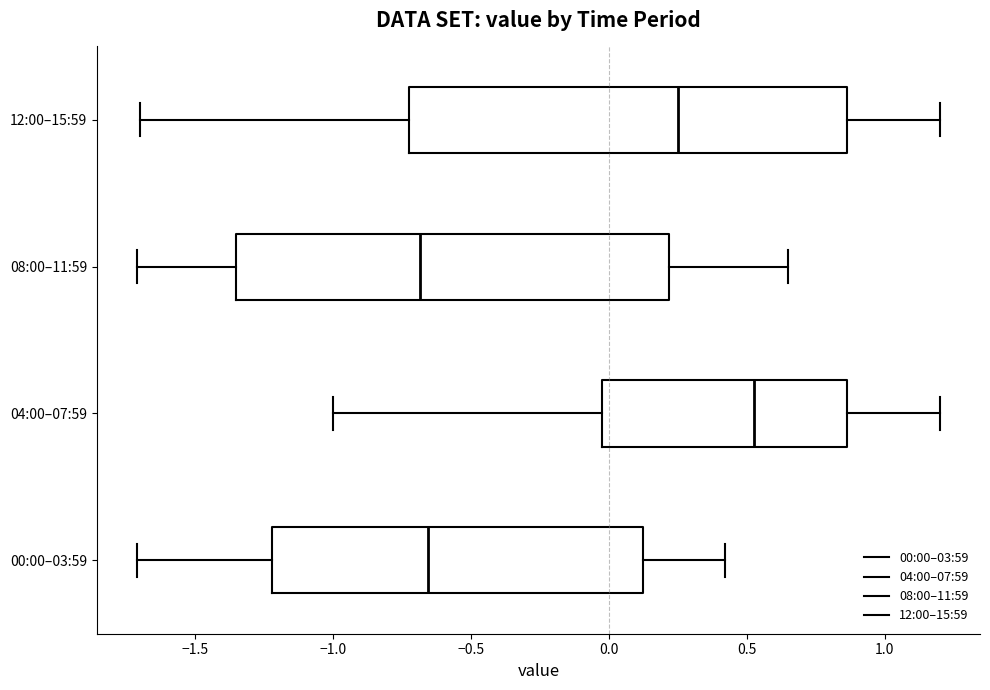

Where does the right whisker of the box for 12:00–15:59 end on the x-axis? The values are not printed on the chart, so give them approximately, as read against the axis.

1.20